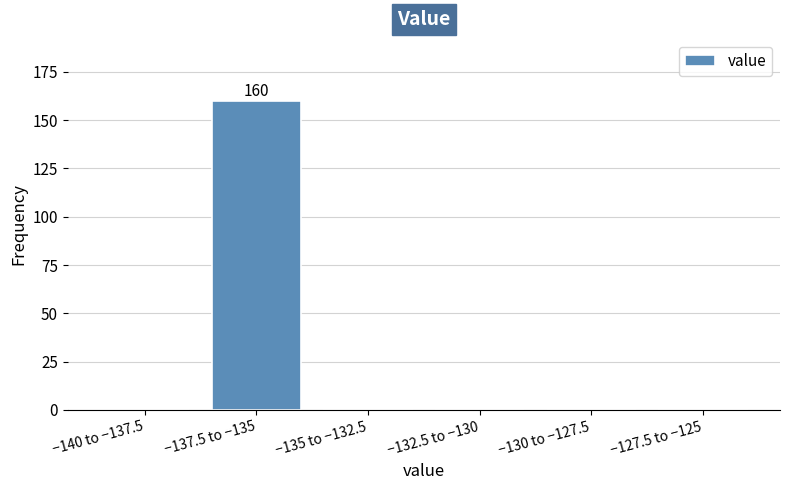

Reading left to right, what are all the values shown in this chart?

−140 to −137.5=0	−137.5 to −135=160	−135 to −132.5=0	−132.5 to −130=0	−130 to −127.5=0	−127.5 to −125=0